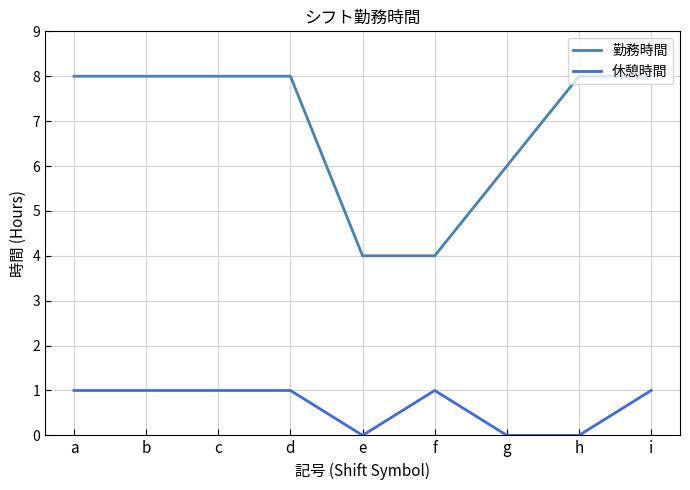

What are all the series names shown in the legend?

勤務時間, 休憩時間